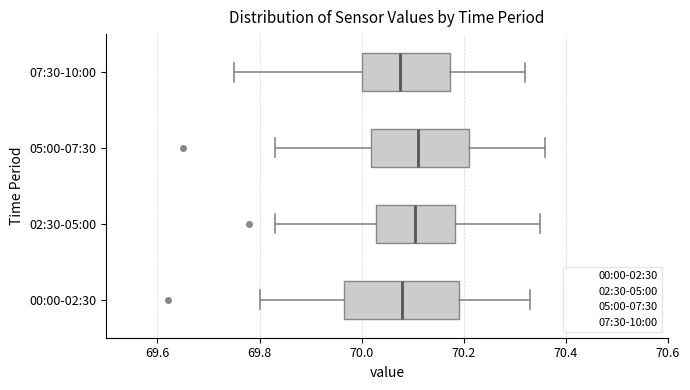

Where does the left whisker of the box for 00:00-02:30 end on the x-axis? The values are not printed on the chart, so give them approximately, as read against the axis.

69.80